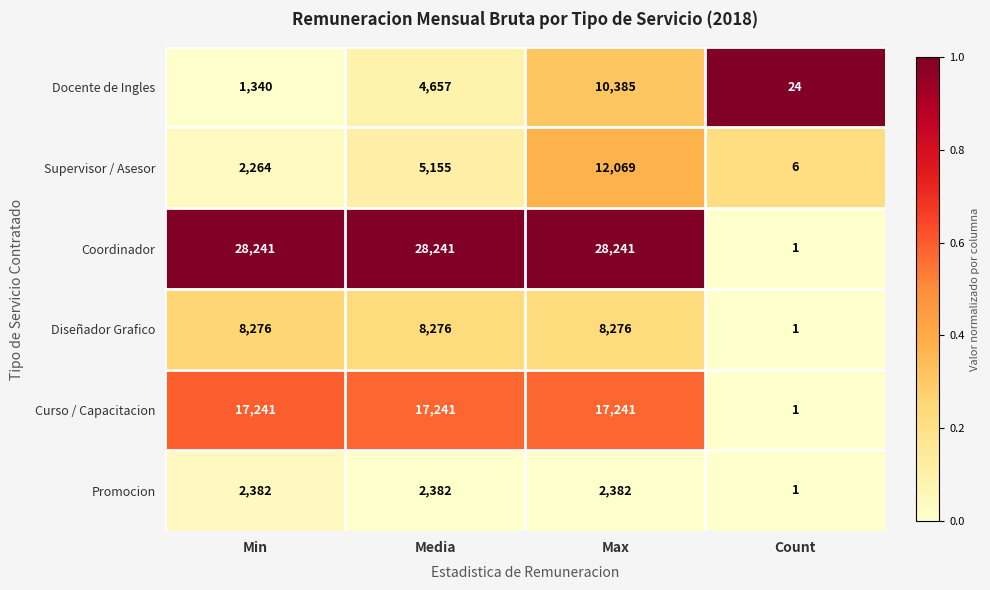

What is the approximate value of Curso / Capacitacion at Max, to the nearest 50?

17250